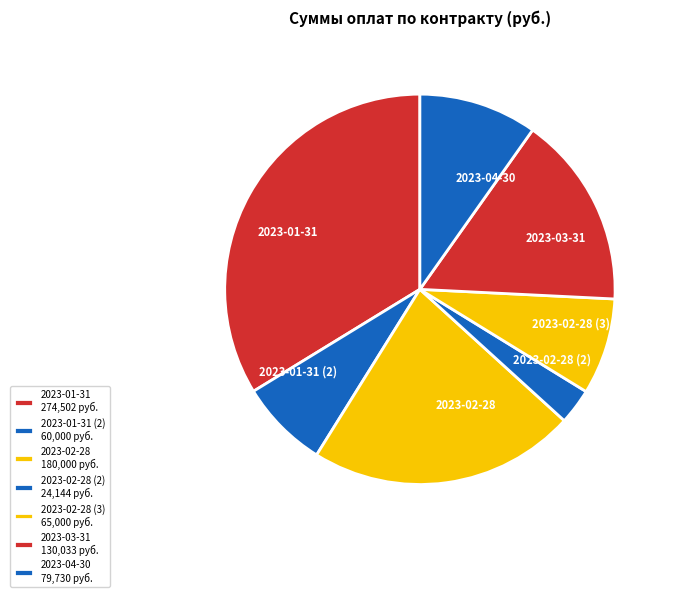

Is the sum of 2023-02-28 and 2023-04-30 greater than half?

No